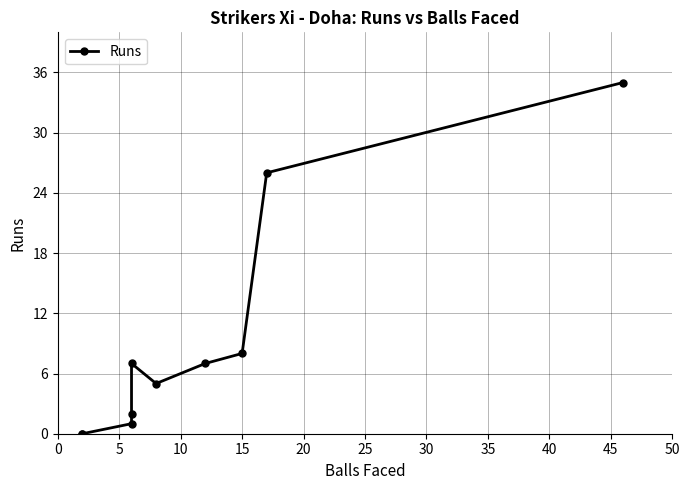

Between 15 and 30, which is larger?

30